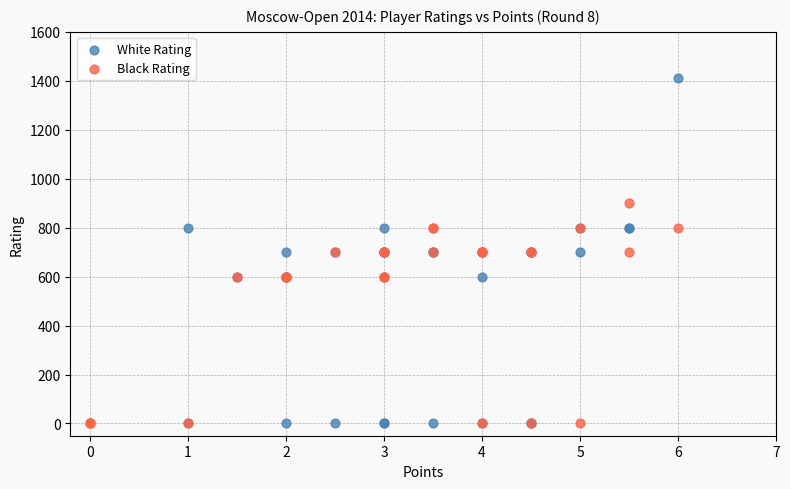

Which series has the widest spread of Y values?

White Rating